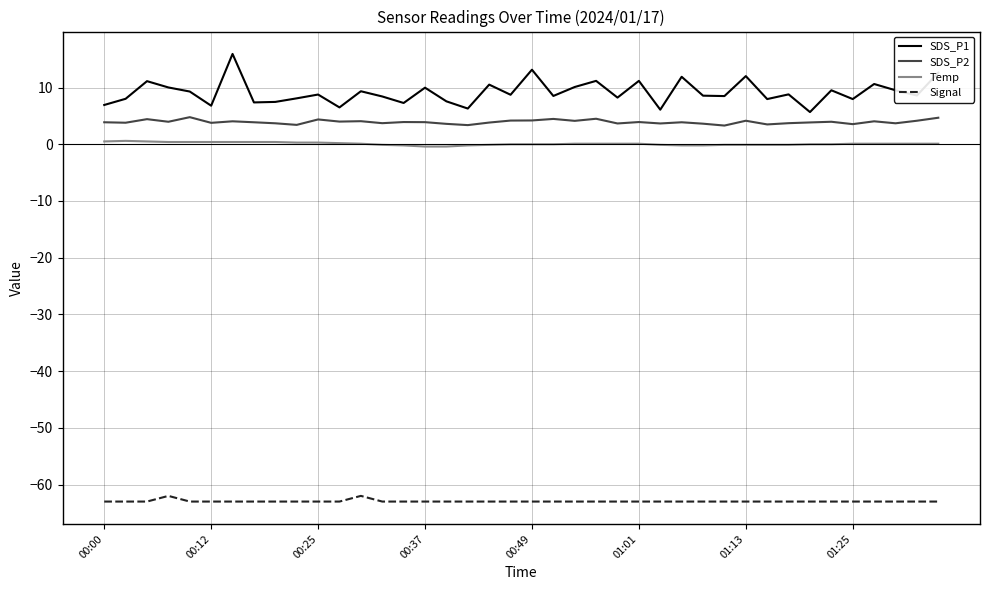

Which series has the largest total across all categories?

SDS_P1